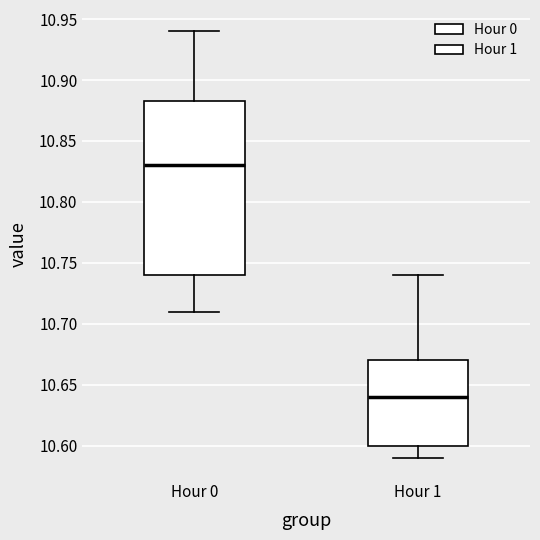

Which box is the tallest, from its lower edge to its upper edge?

Hour 0